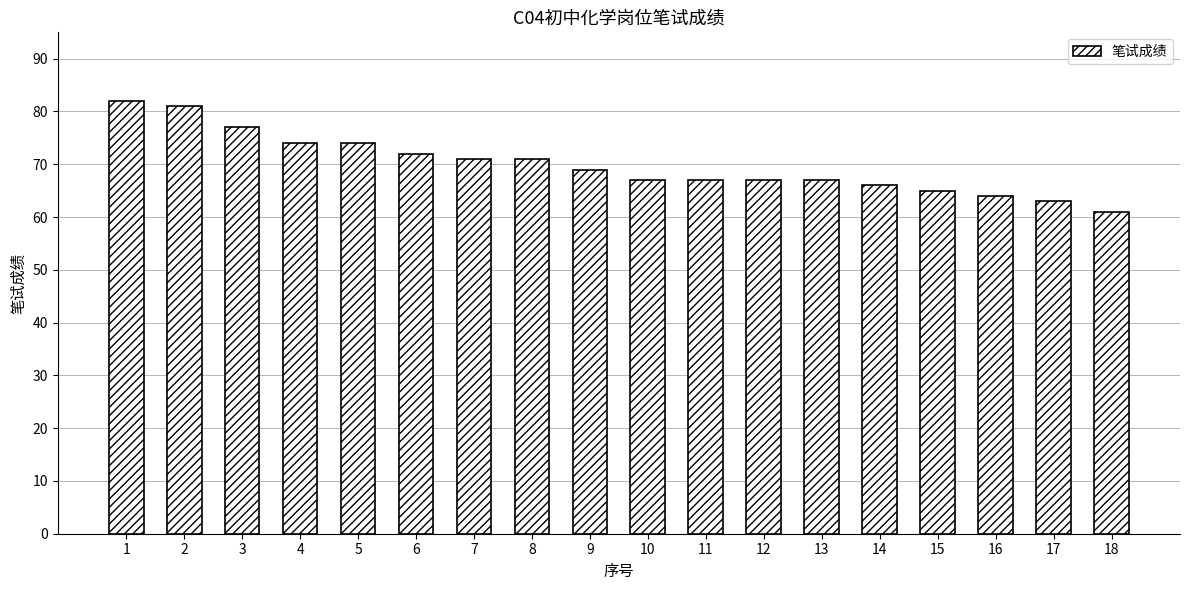

How many data points are less than 69?

9